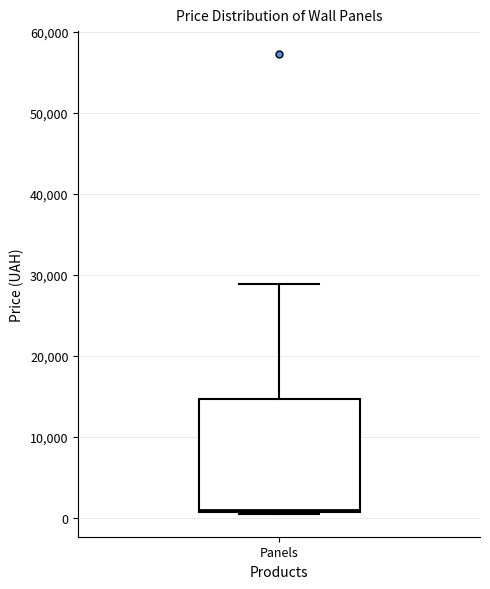

Transcribe this box plot: give where the median line is, the range the box spans, and where the two whiskers end, as read against the y-axis. The values are not printed on the chart, so give them approximately, as read against the axis.

median 1000, box 1000 to 15000, whiskers 1000 to 29000